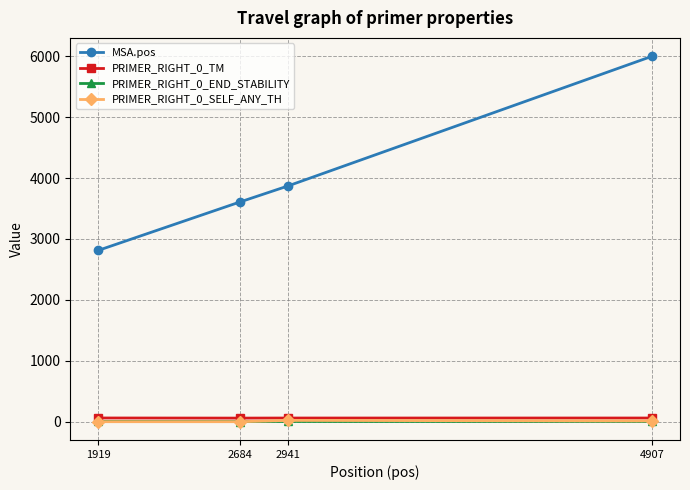

At how many categories does at least one series exceed 2741?

4